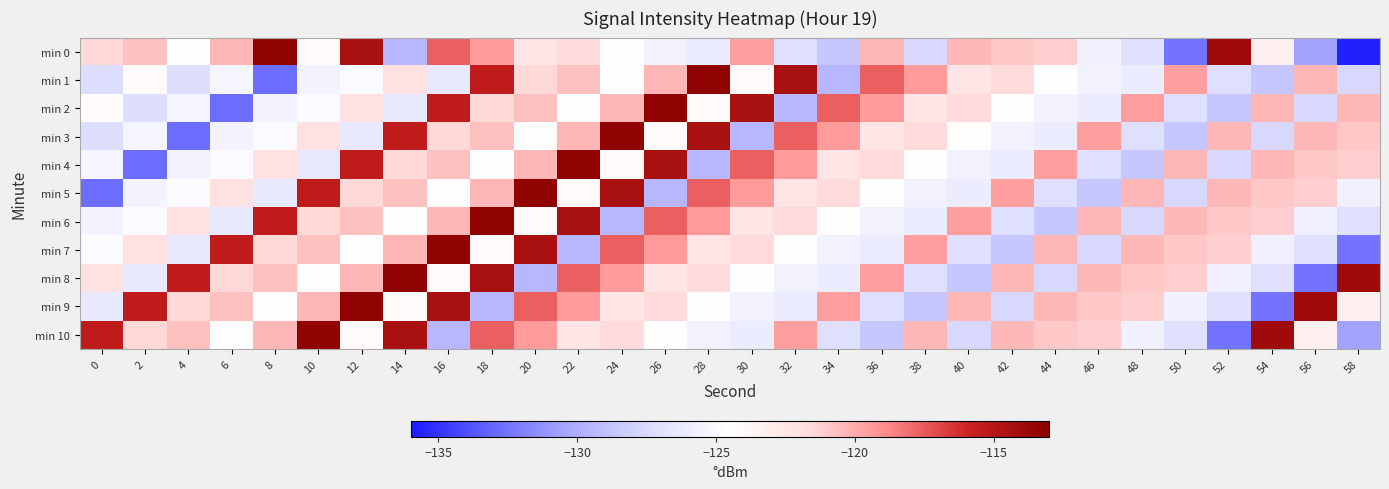

Reading left to right, extract all data points from this chart.

min 0: 0=-121.5	2=-120.7	4=-124.5	6=-120.3	8=-113.3	10=-124.0	12=-114.4	14=-129.5	16=-117.6	18=-119.4	20=-122.4	22=-121.6	24=-124.5	26=-125.5	28=-126.1	30=-119.5	32=-127.1	34=-128.6	36=-120.3	38=-127.6	40=-120.4	42=-120.9	44=-121.1	46=-125.7	48=-127.1	50=-132.5	52=-113.9	54=-123.3	56=-130.6	58=-135.7
min 1: 0=-127.3	2=-124.1	4=-127.3	6=-125.3	8=-132.8	10=-125.4	12=-124.8	14=-122.1	16=-126.4	18=-115.3	20=-121.5	22=-120.7	24=-124.5	26=-120.3	28=-113.3	30=-124.0	32=-114.4	34=-129.5	36=-117.6	38=-119.4	40=-122.4	42=-121.6	44=-124.5	46=-125.5	48=-126.1	50=-119.5	52=-127.1	54=-128.6	56=-120.3	58=-127.6
min 2: 0=-124.1	2=-127.3	4=-125.3	6=-132.8	8=-125.4	10=-124.8	12=-122.1	14=-126.4	16=-115.3	18=-121.5	20=-120.7	22=-124.5	24=-120.3	26=-113.3	28=-124.0	30=-114.4	32=-129.5	34=-117.6	36=-119.4	38=-122.4	40=-121.6	42=-124.5	44=-125.5	46=-126.1	48=-119.5	50=-127.1	52=-128.6	54=-120.3	56=-127.6	58=-120.4
min 3: 0=-127.3	2=-125.3	4=-132.8	6=-125.4	8=-124.8	10=-122.1	12=-126.4	14=-115.3	16=-121.5	18=-120.7	20=-124.5	22=-120.3	24=-113.3	26=-124.0	28=-114.4	30=-129.5	32=-117.6	34=-119.4	36=-122.4	38=-121.6	40=-124.5	42=-125.5	44=-126.1	46=-119.5	48=-127.1	50=-128.6	52=-120.3	54=-127.6	56=-120.4	58=-120.9
min 4: 0=-125.3	2=-132.8	4=-125.4	6=-124.8	8=-122.1	10=-126.4	12=-115.3	14=-121.5	16=-120.7	18=-124.5	20=-120.3	22=-113.3	24=-124.0	26=-114.4	28=-129.5	30=-117.6	32=-119.4	34=-122.4	36=-121.6	38=-124.5	40=-125.5	42=-126.1	44=-119.5	46=-127.1	48=-128.6	50=-120.3	52=-127.6	54=-120.4	56=-120.9	58=-121.1
min 5: 0=-132.8	2=-125.4	4=-124.8	6=-122.1	8=-126.4	10=-115.3	12=-121.5	14=-120.7	16=-124.5	18=-120.3	20=-113.3	22=-124.0	24=-114.4	26=-129.5	28=-117.6	30=-119.4	32=-122.4	34=-121.6	36=-124.5	38=-125.5	40=-126.1	42=-119.5	44=-127.1	46=-128.6	48=-120.3	50=-127.6	52=-120.4	54=-120.9	56=-121.1	58=-125.7
min 6: 0=-125.4	2=-124.8	4=-122.1	6=-126.4	8=-115.3	10=-121.5	12=-120.7	14=-124.5	16=-120.3	18=-113.3	20=-124.0	22=-114.4	24=-129.5	26=-117.6	28=-119.4	30=-122.4	32=-121.6	34=-124.5	36=-125.5	38=-126.1	40=-119.5	42=-127.1	44=-128.6	46=-120.3	48=-127.6	50=-120.4	52=-120.9	54=-121.1	56=-125.7	58=-127.1
min 7: 0=-124.8	2=-122.1	4=-126.4	6=-115.3	8=-121.5	10=-120.7	12=-124.5	14=-120.3	16=-113.3	18=-124.0	20=-114.4	22=-129.5	24=-117.6	26=-119.4	28=-122.4	30=-121.6	32=-124.5	34=-125.5	36=-126.1	38=-119.5	40=-127.1	42=-128.6	44=-120.3	46=-127.6	48=-120.4	50=-120.9	52=-121.1	54=-125.7	56=-127.1	58=-132.5
min 8: 0=-122.1	2=-126.4	4=-115.3	6=-121.5	8=-120.7	10=-124.5	12=-120.3	14=-113.3	16=-124.0	18=-114.4	20=-129.5	22=-117.6	24=-119.4	26=-122.4	28=-121.6	30=-124.5	32=-125.5	34=-126.1	36=-119.5	38=-127.1	40=-128.6	42=-120.3	44=-127.6	46=-120.4	48=-120.9	50=-121.1	52=-125.7	54=-127.1	56=-132.5	58=-113.9
min 9: 0=-126.4	2=-115.3	4=-121.5	6=-120.7	8=-124.5	10=-120.3	12=-113.3	14=-124.0	16=-114.4	18=-129.5	20=-117.6	22=-119.4	24=-122.4	26=-121.6	28=-124.5	30=-125.5	32=-126.1	34=-119.5	36=-127.1	38=-128.6	40=-120.3	42=-127.6	44=-120.4	46=-120.9	48=-121.1	50=-125.7	52=-127.1	54=-132.5	56=-113.9	58=-123.3
min 10: 0=-115.3	2=-121.5	4=-120.7	6=-124.5	8=-120.3	10=-113.3	12=-124.0	14=-114.4	16=-129.5	18=-117.6	20=-119.4	22=-122.4	24=-121.6	26=-124.5	28=-125.5	30=-126.1	32=-119.5	34=-127.1	36=-128.6	38=-120.3	40=-127.6	42=-120.4	44=-120.9	46=-121.1	48=-125.7	50=-127.1	52=-132.5	54=-113.9	56=-123.3	58=-130.6